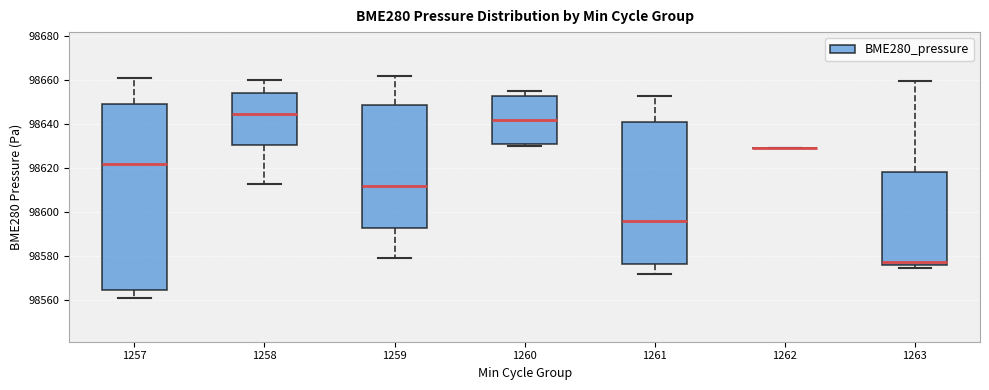

Reading left to right, transcribe this box plot: for each box, give where its median line is, the range the box spans, and where its two whiskers end, as read against the y-axis. The values are not printed on the chart, so give them approximately, as read against the axis.

1257: median 98622, box 98564 to 98648, whiskers 98560 to 98660
1258: median 98644, box 98630 to 98654, whiskers 98612 to 98660
1259: median 98612, box 98592 to 98648, whiskers 98580 to 98662
1260: median 98642, box 98630 to 98652, whiskers 98630 (just below the box's lower edge) to 98656
1261: median 98596, box 98576 to 98640, whiskers 98572 to 98652
1262: box collapsed to a line at 98630, whiskers 98630 to 98630
1263: median 98576 (just above the box's lower edge), box 98576 to 98618, whiskers 98574 to 98660